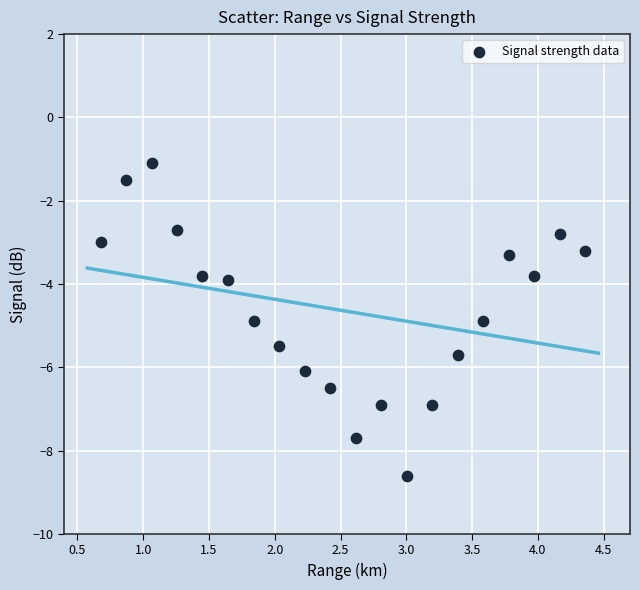

What is the range of Y values (max minus min)?

7.5